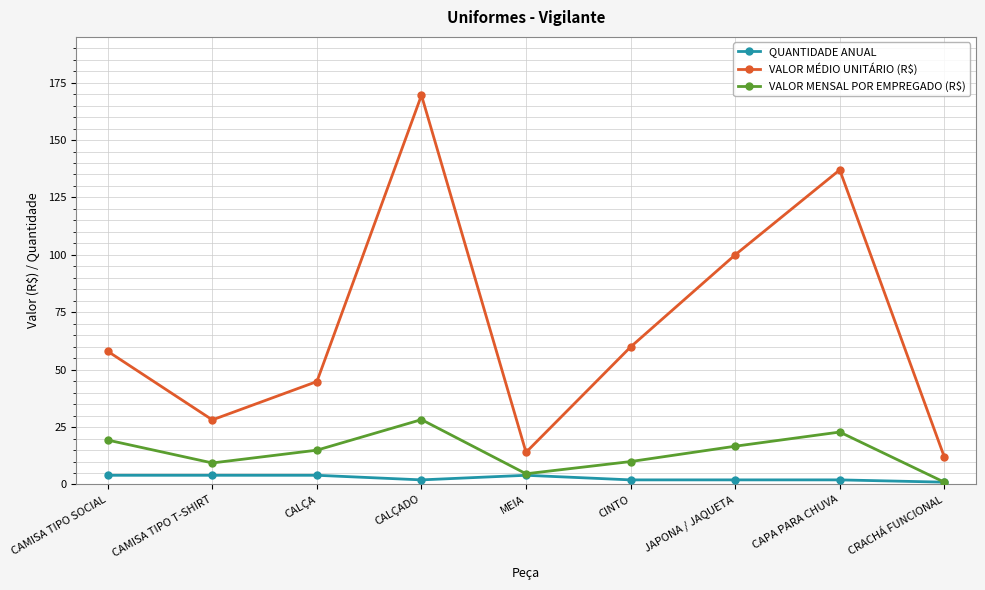

How many lines are shown in the chart?

3